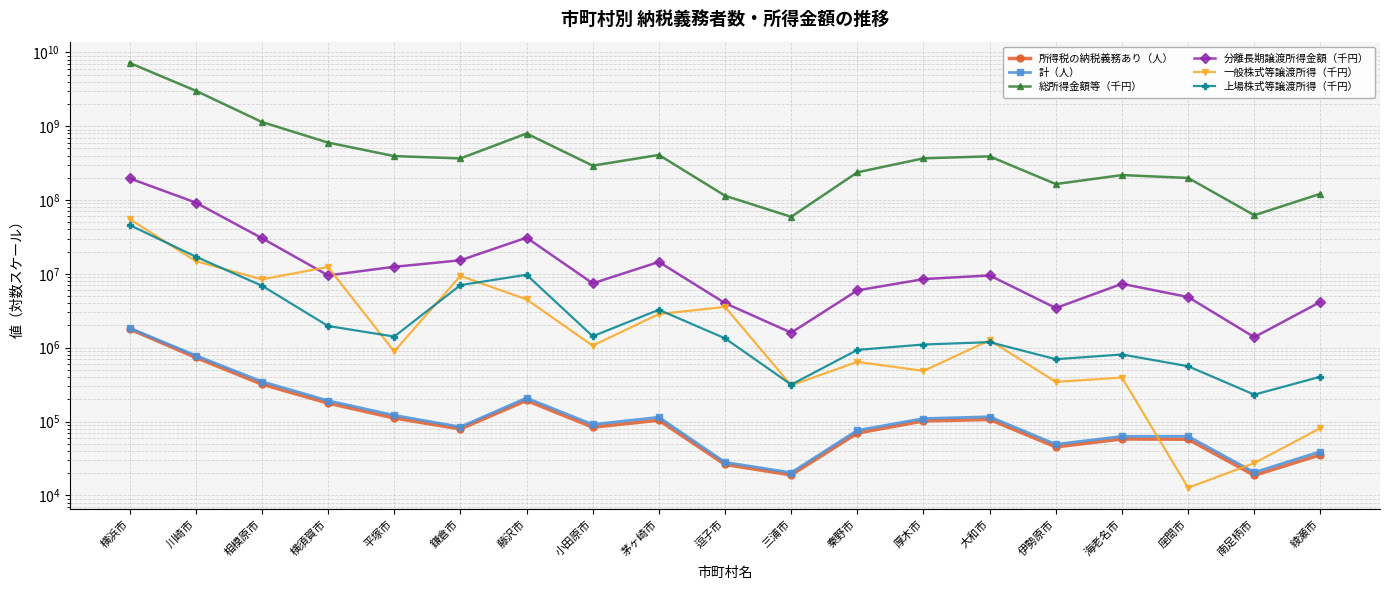

How many values in the 総所得金額等（千円） series are below 366265196?

9